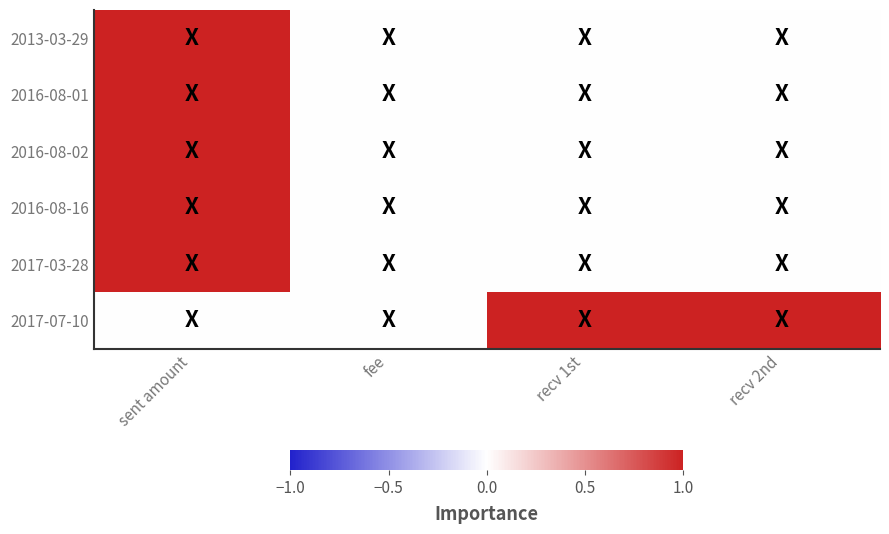

List the series in order of their peak value, highest first.

2013-03-29, 2016-08-01, 2016-08-02, 2016-08-16, 2017-03-28, 2017-07-10